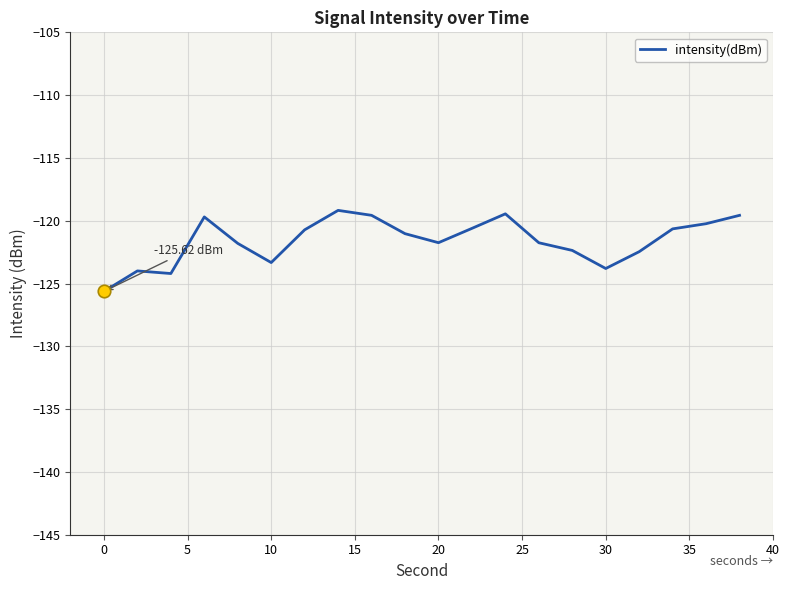

What is the difference between the maximum and minimum values?

6.4